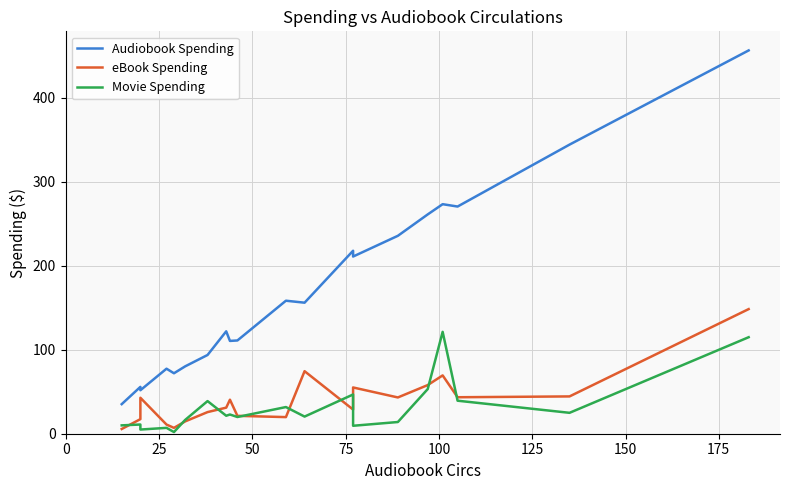

Which series has the largest total across all categories?

Audiobook Spending